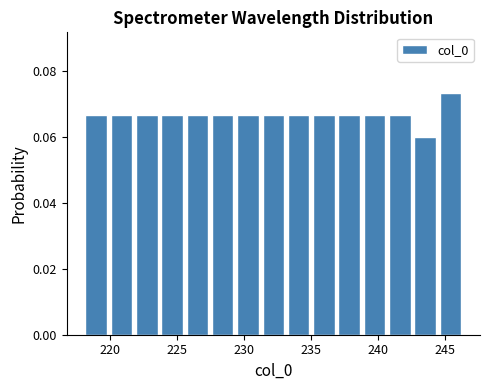

Read against the x-axis, roughly where is the centre of the tallest bar?

245.5